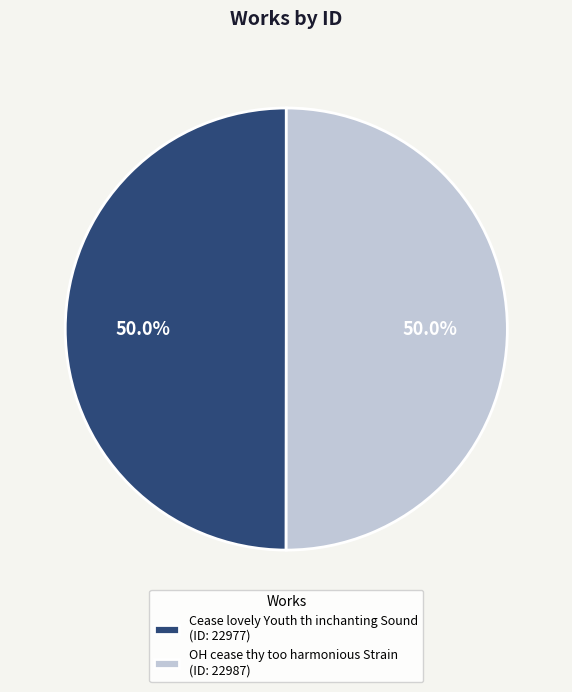

What is the ratio of the value at OH cease thy too harmonious Strain to the value at Cease lovely Youth th inchanting Sound?

1.0